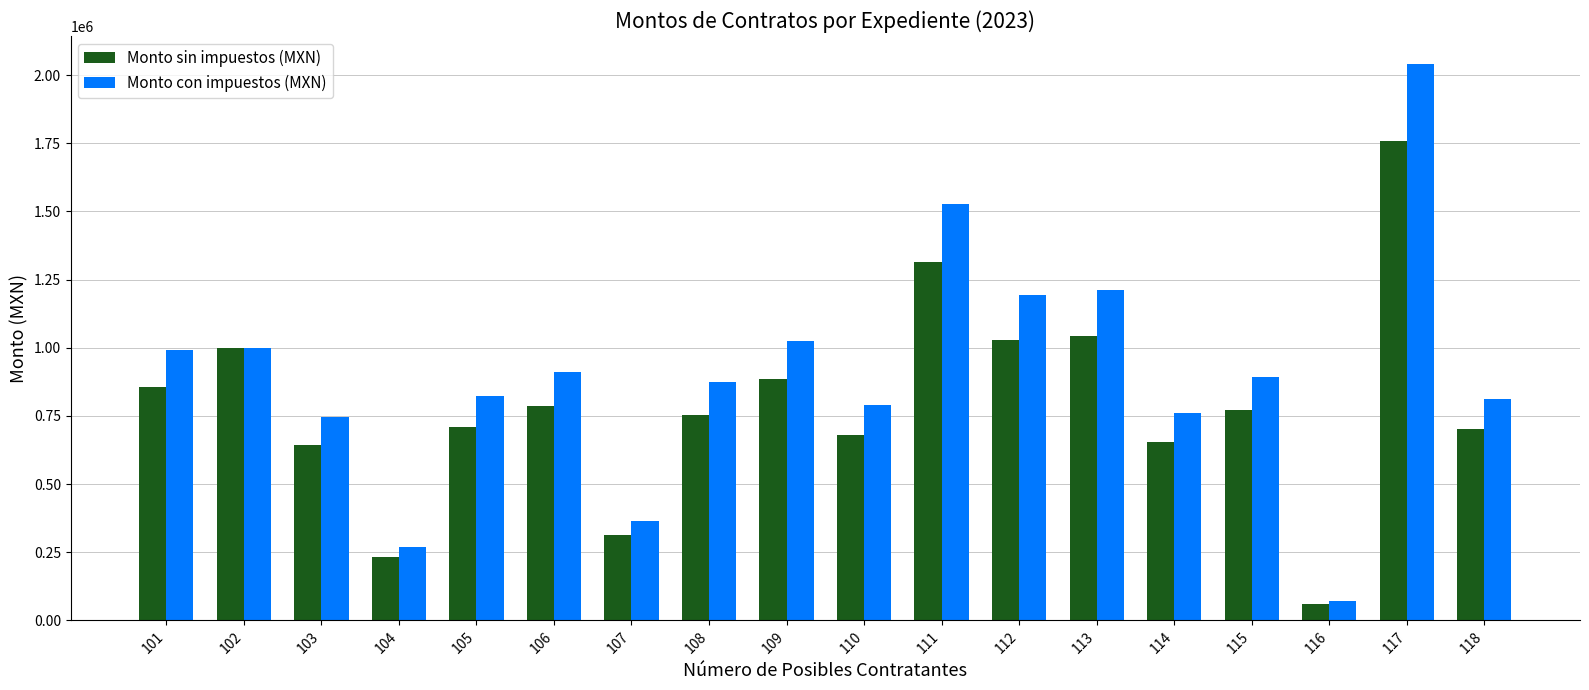

What is the difference between the highest and lowest values at 118?

112219.3